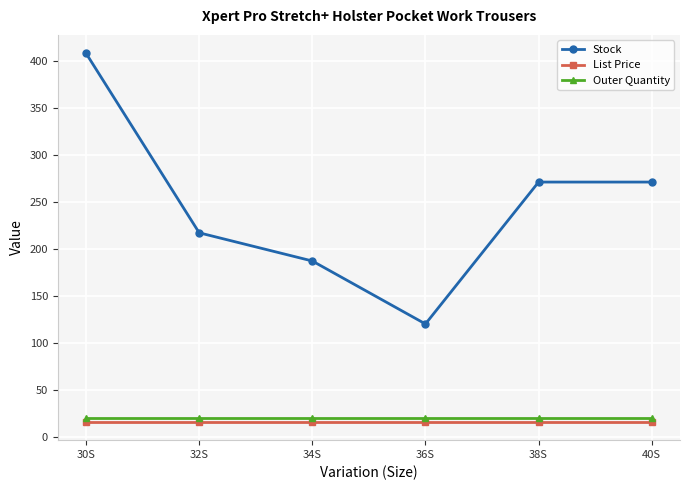

Is it true that Outer Quantity equals 20.0 at 36S?

True